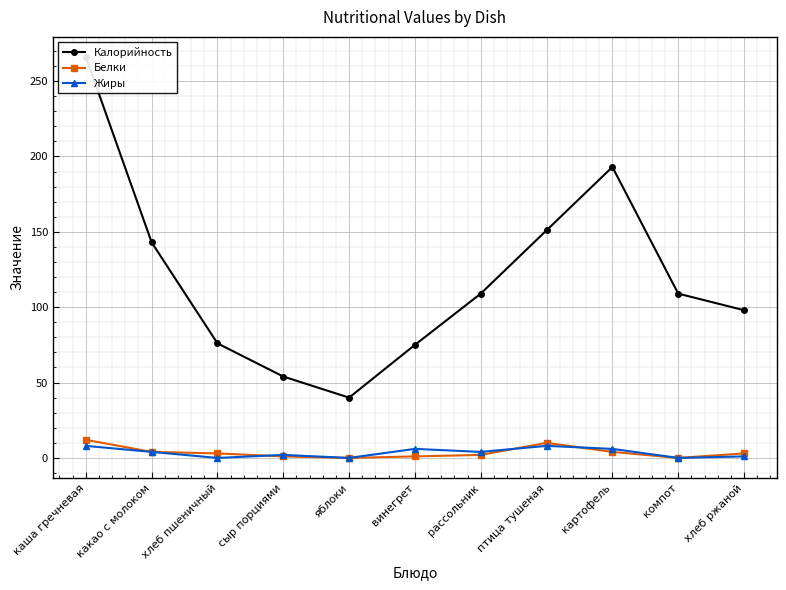

What is the maximum value for Жиры?

8